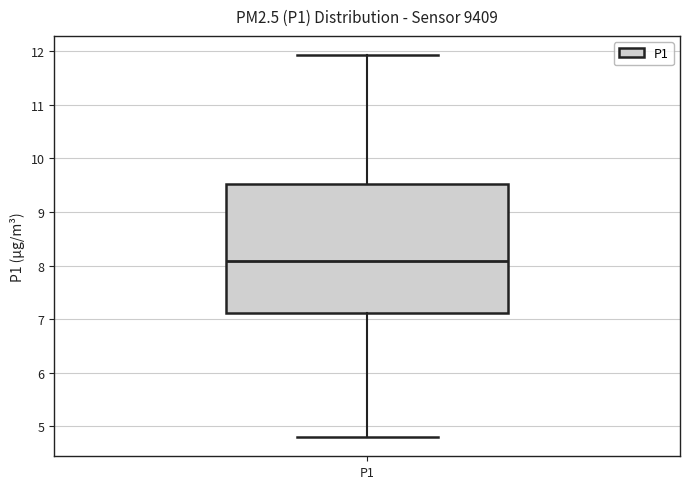

Read this box plot against the y-axis: the position of the median line, the range covered by the box, and the ends of both whiskers. The values are not printed on the chart, so give them approximately, as read against the axis.

median 8.1, box 7.1 to 9.5, whiskers 4.8 to 11.9